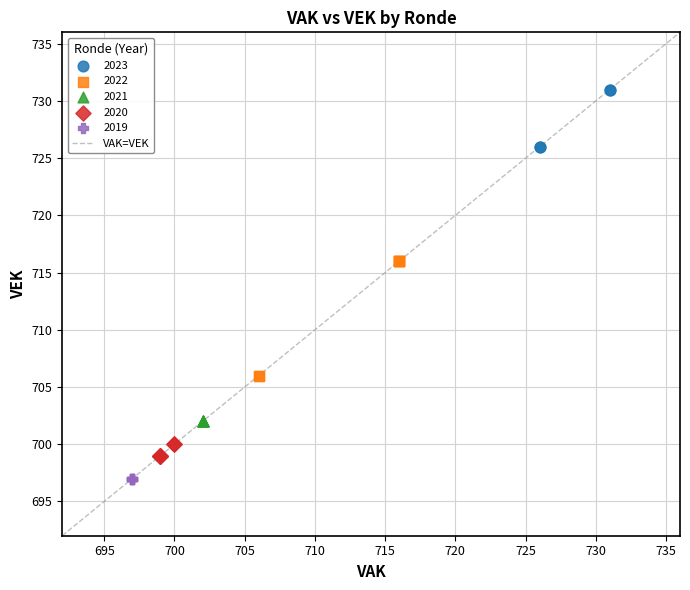

Which series contains the highest Y value?

2023